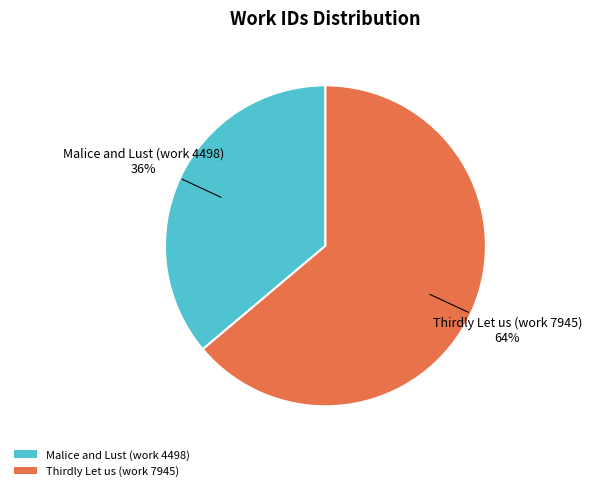

To the nearest percent, what is the difference between the Thirdly Let us (work 7945) and Malice and Lust (work 4498) slice percentages?

28%